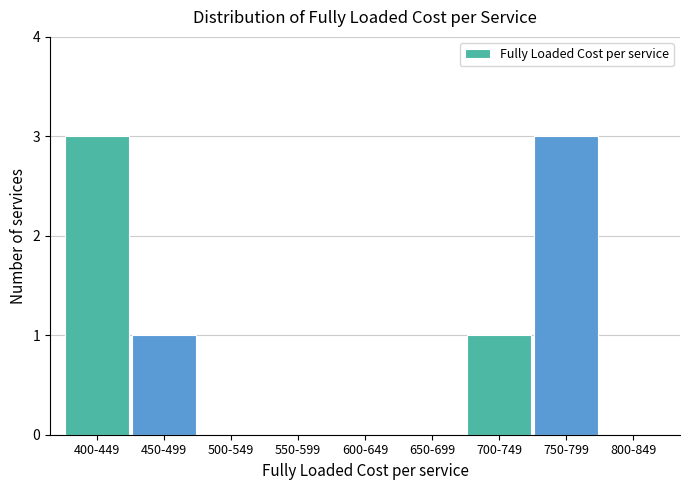

Reading left to right, what are all the values shown in this chart?

400-449=3	450-499=1	500-549=0	550-599=0	600-649=0	650-699=0	700-749=1	750-799=3	800-849=0